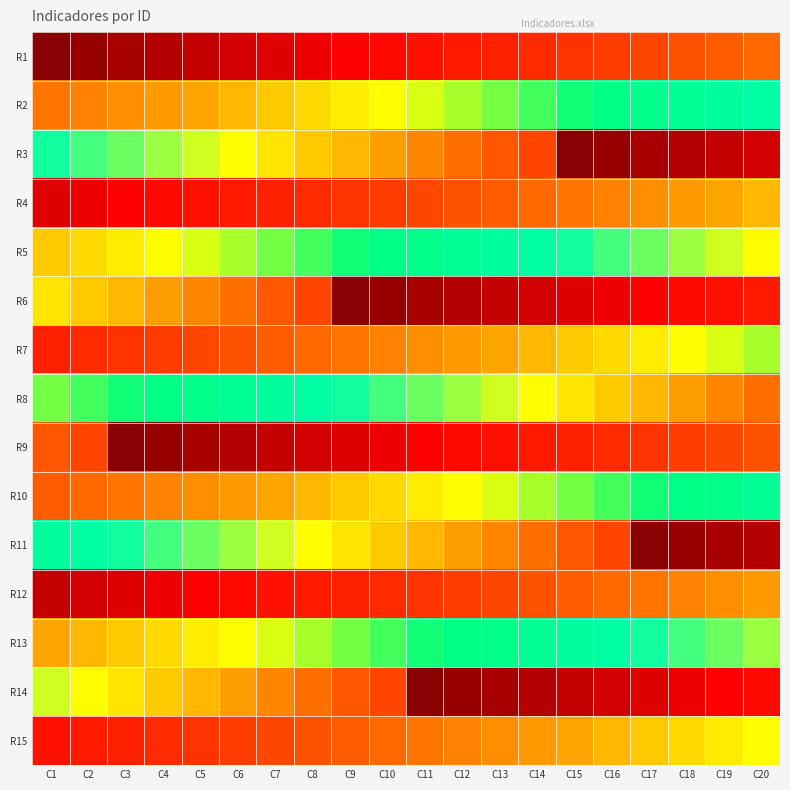

What is the total value across all series at C19?

387